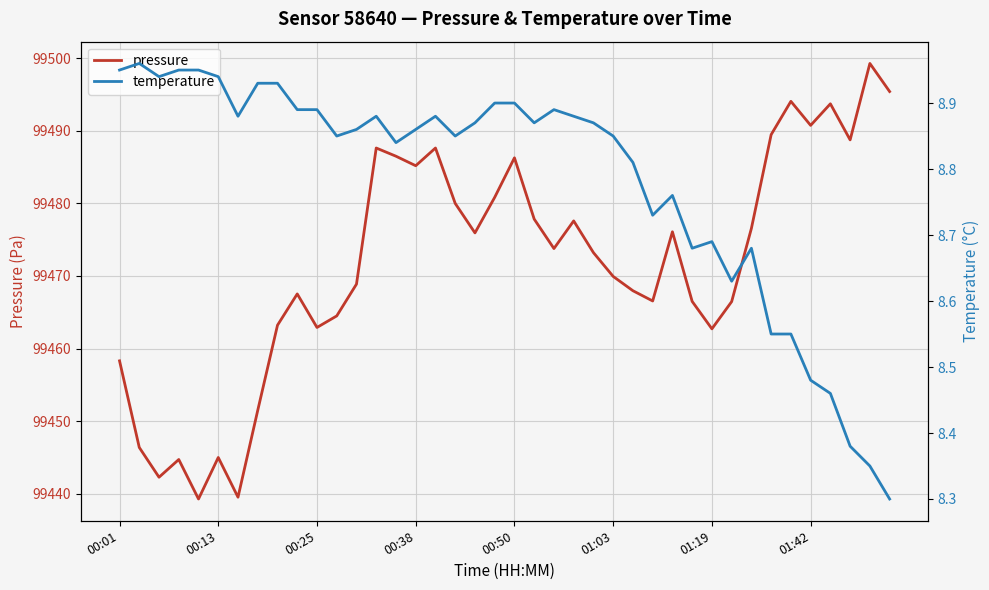

What is the maximum value for temperature?

9.0